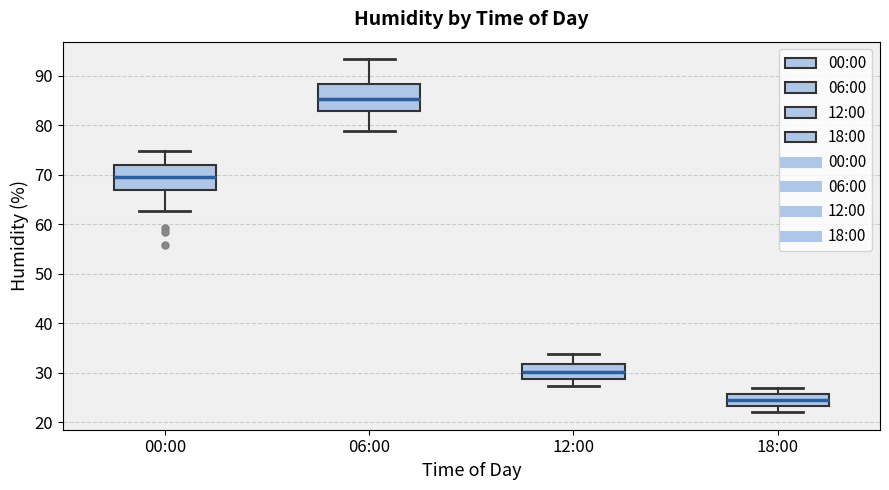

Reading left to right, transcribe this box plot: for each box, give where its median line is, the range the box spans, and where its two whiskers end, as read against the y-axis. The values are not printed on the chart, so give them approximately, as read against the axis.

00:00: median 70, box 67 to 72, whiskers 63 to 75
06:00: median 85, box 83 to 88, whiskers 79 to 93
12:00: median 30, box 29 to 32, whiskers 27 to 34
18:00: median 24, box 23 to 26, whiskers 22 to 27